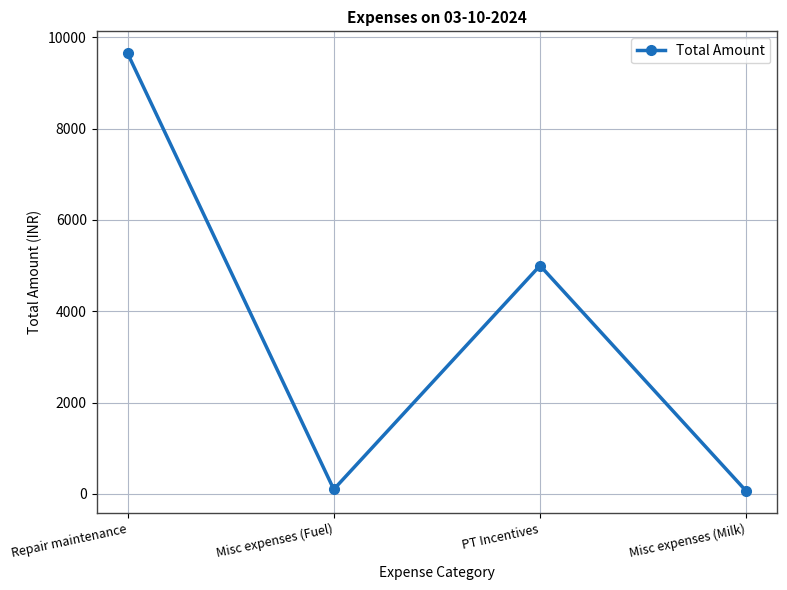

Is it true that the value at PT Incentives is 5000?

True